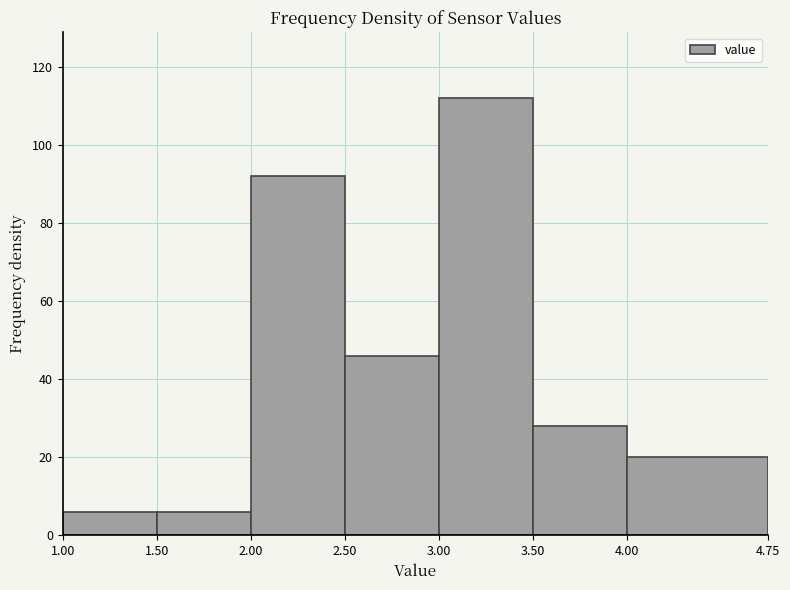

How tall is the bar that spans 3.50 to 4.00 on the x-axis? The values are not printed on the chart, so give them approximately, as read against the axis.

28